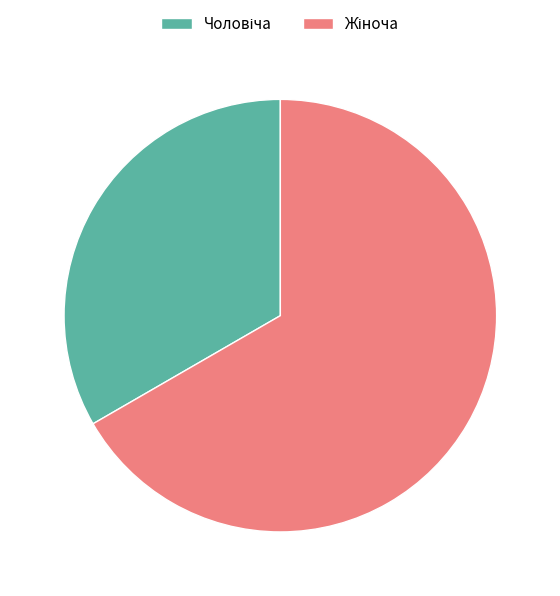

Is there any slice that represents more than half of the pie?

Yes